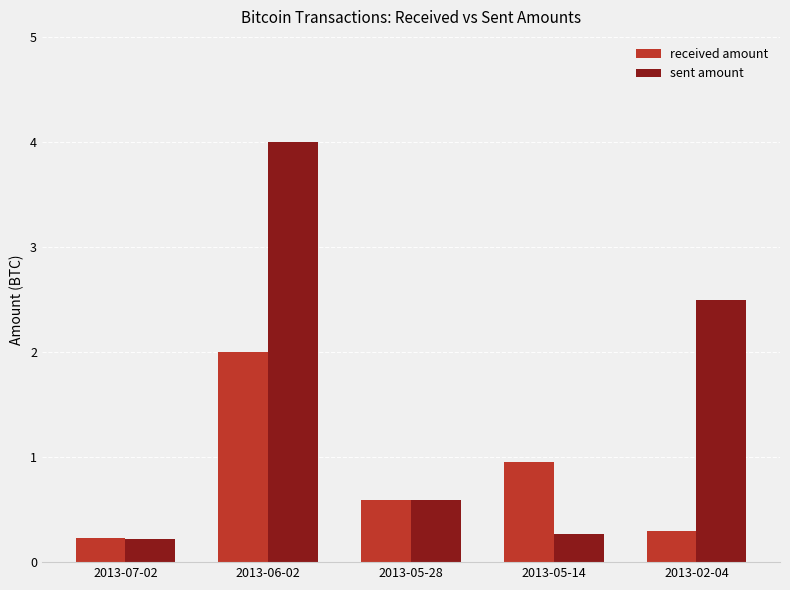

How many categories are shown in the chart?

5